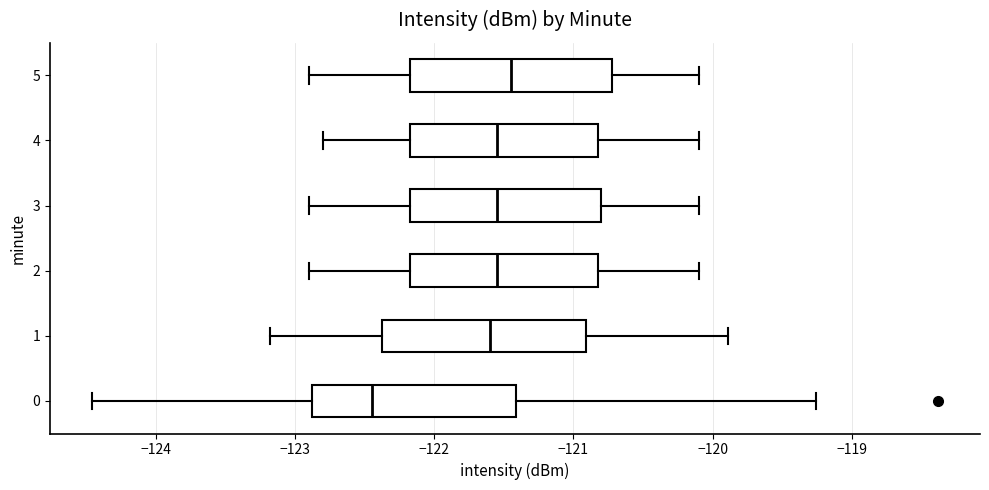

Reading bottom to top, read every box against the x-axis: the position of its median line, the range the box covers, and the ends of its whiskers. The values are not printed on the chart, so give them approximately, as read against the axis.

0: median -122.4, box -122.9 to -121.4, whiskers -124.5 to -119.3
1: median -121.6, box -122.4 to -120.9, whiskers -123.2 to -119.9
2: median -121.5, box -122.2 to -120.8, whiskers -122.9 to -120.1
3: median -121.5, box -122.2 to -120.8, whiskers -122.9 to -120.1
4: median -121.5, box -122.2 to -120.8, whiskers -122.8 to -120.1
5: median -121.4, box -122.2 to -120.7, whiskers -122.9 to -120.1